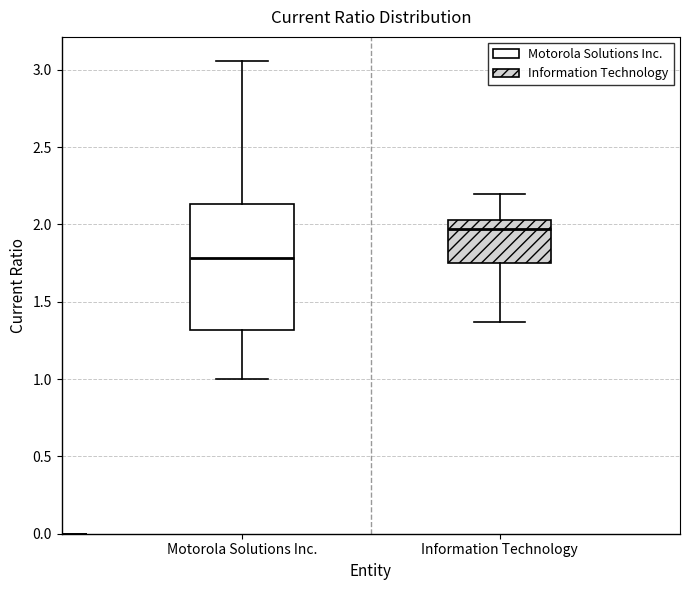

Reading left to right, read every box against the y-axis: the position of its median line, the range the box covers, and the ends of its whiskers. The values are not printed on the chart, so give them approximately, as read against the axis.

Motorola Solutions Inc.: median 1.80, box 1.30 to 2.15, whiskers 1.00 to 3.05
Information Technology: median 1.95, box 1.75 to 2.05, whiskers 1.35 to 2.20